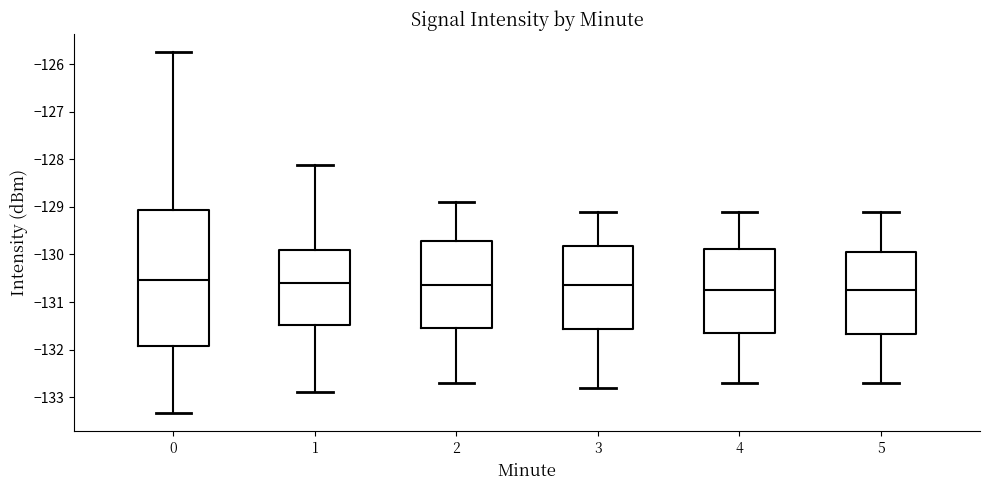

Which box is the tallest, from its lower edge to its upper edge?

0